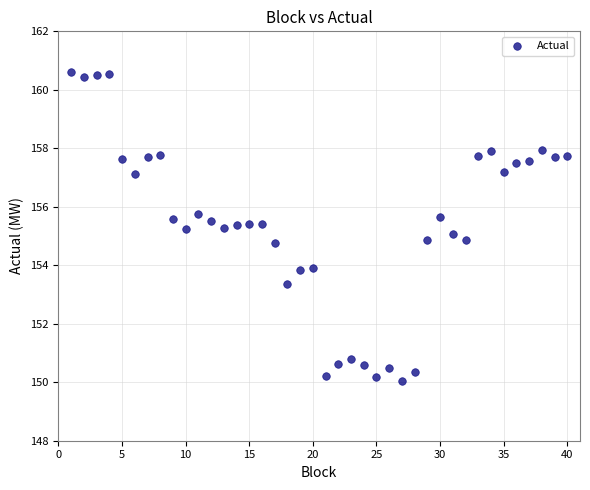

What is the range of Y values (max minus min)?

10.6